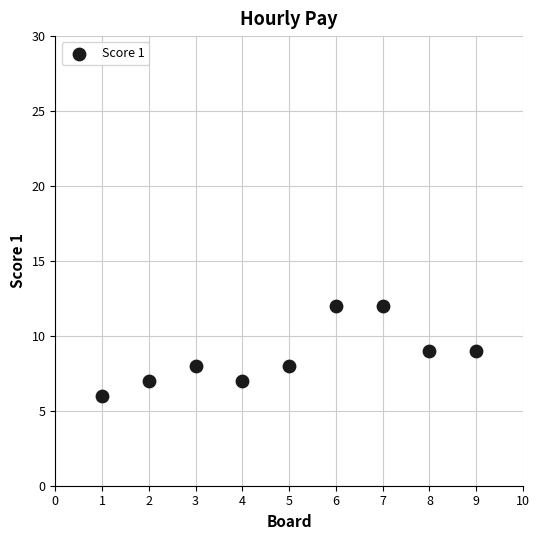

What is the range of Y values (max minus min)?

6